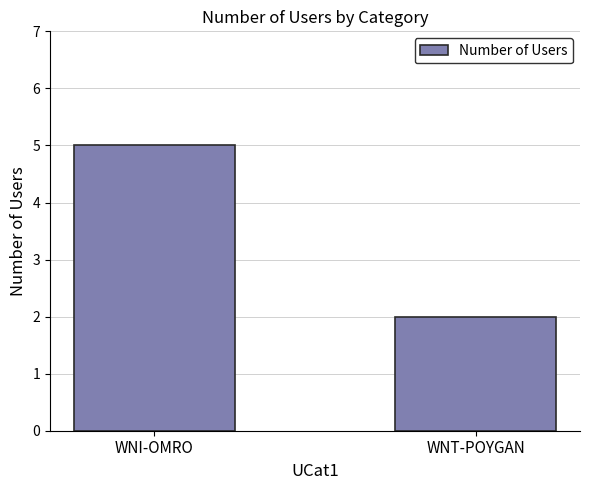

Reading left to right, list all the values displayed in this chart.

WNI-OMRO=5	WNT-POYGAN=2